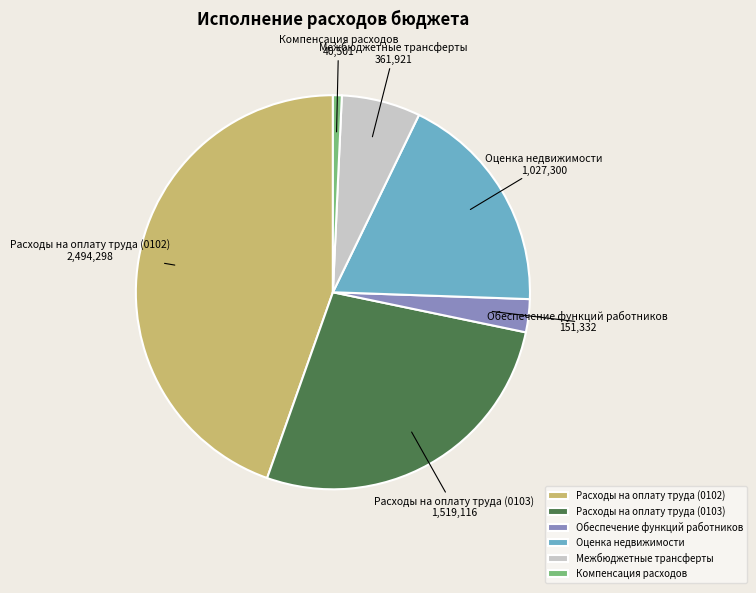

Combined, do Расходы на оплату труда (0103) and Обеспечение функций работников account for over 50%?

No